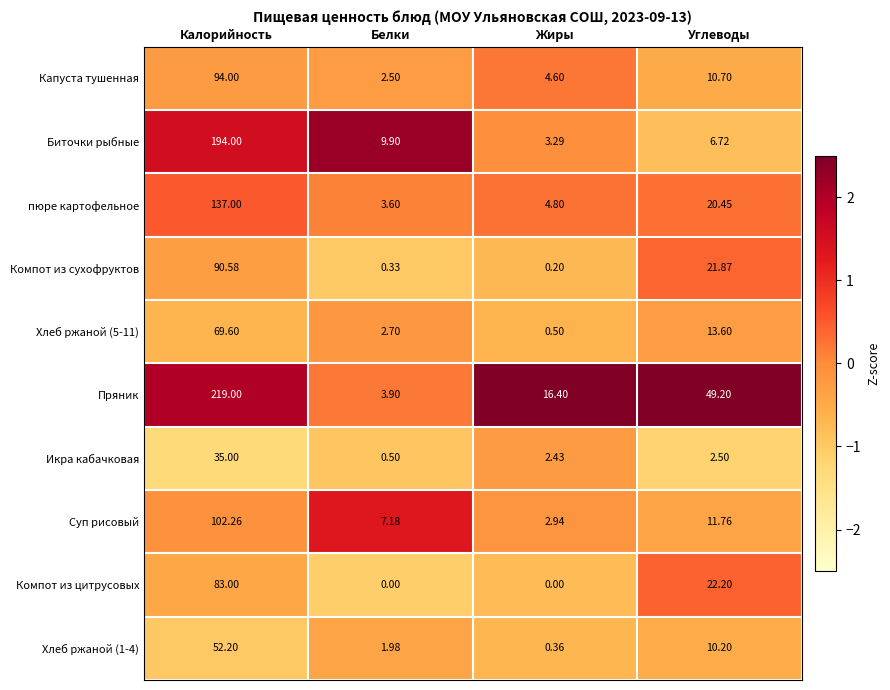

List the series in order of their peak value, lowest first.

Икра кабачковая, Хлеб ржаной (1-4), Хлеб ржаной (5-11), Компот из цитрусовых, Компот из сухофруктов, Капуста тушенная, Суп рисовый, пюре картофельное, Биточки рыбные, Пряник